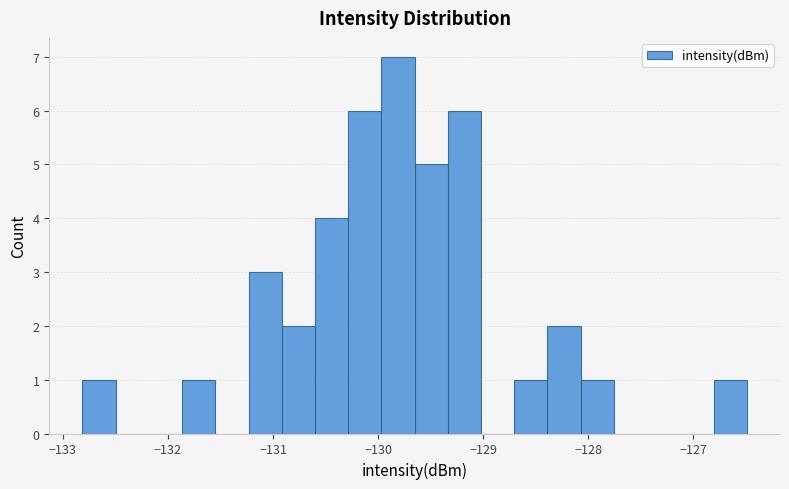

Read against the x-axis, roughly where is the centre of the tallest bar?

-129.8